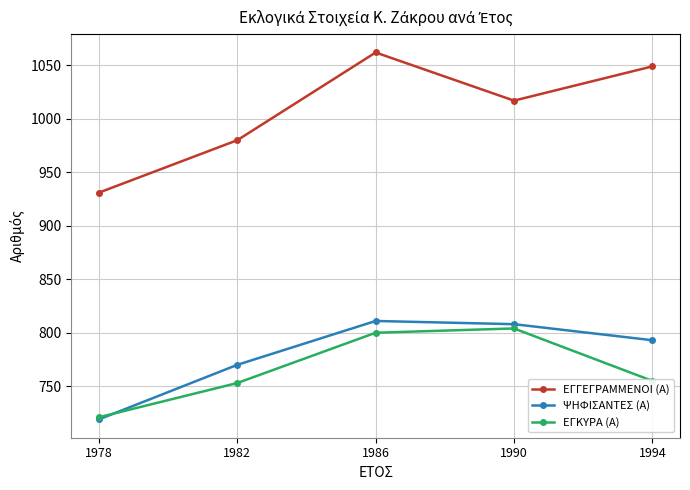

How many distinct data groups are displayed?

3